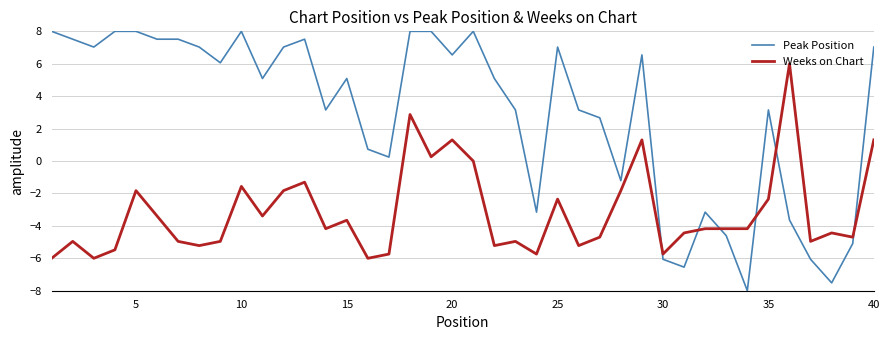

What is the average value of the Peak Position series?

2.9